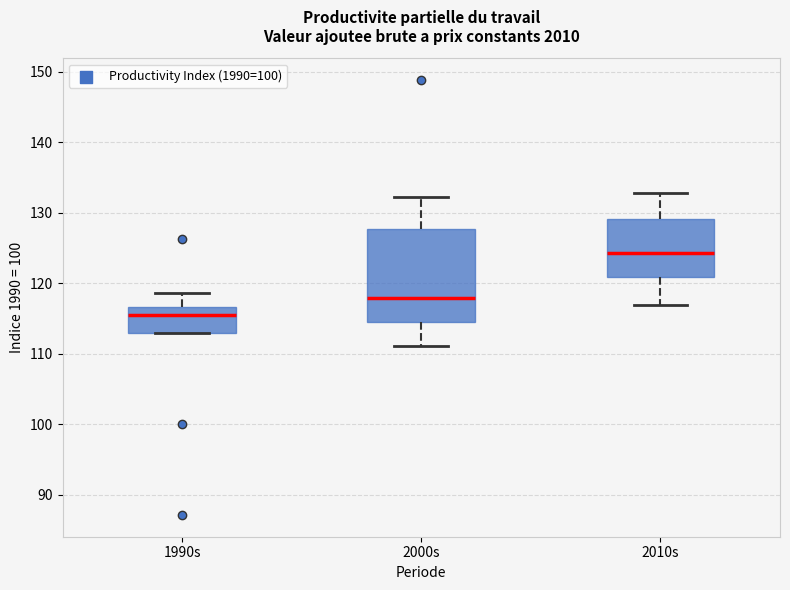

Which box's median line is the highest?

2010s